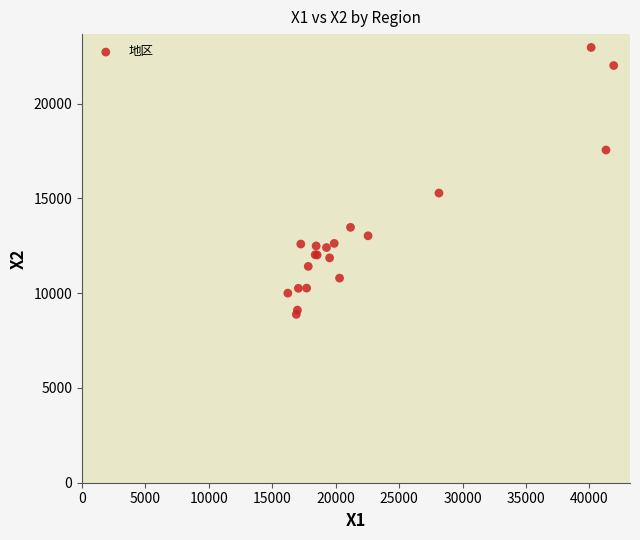

What Y value in the scatter plot is closest to 15919?

15279